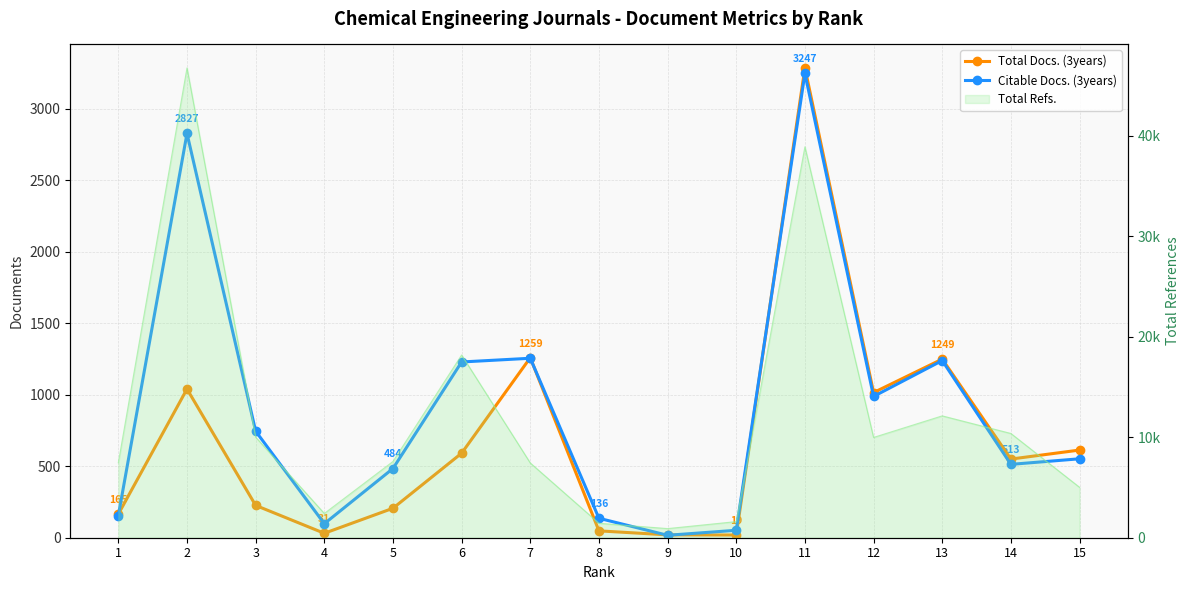

True or false: Total Docs. (3years) has a value of 34 at 10.

False